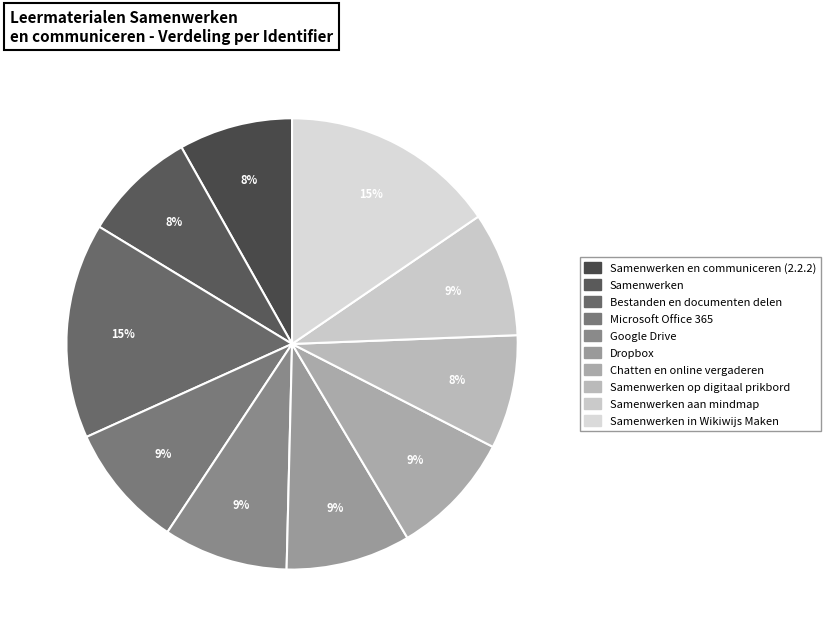

How many slices are in this pie chart?

10